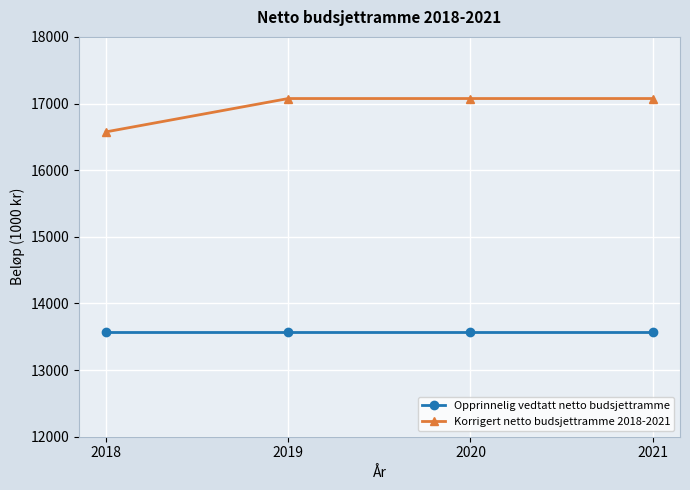

Reading right to left, extract all data points from this chart.

Opprinnelig vedtatt netto budsjettramme: 2021=13575	2020=13575	2019=13575	2018=13575
Korrigert netto budsjettramme 2018-2021: 2021=17075	2020=17075	2019=17075	2018=16575